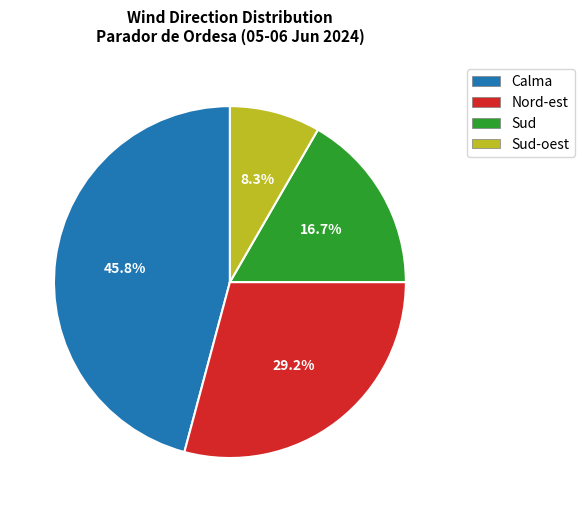

How many slices are in this pie chart?

4